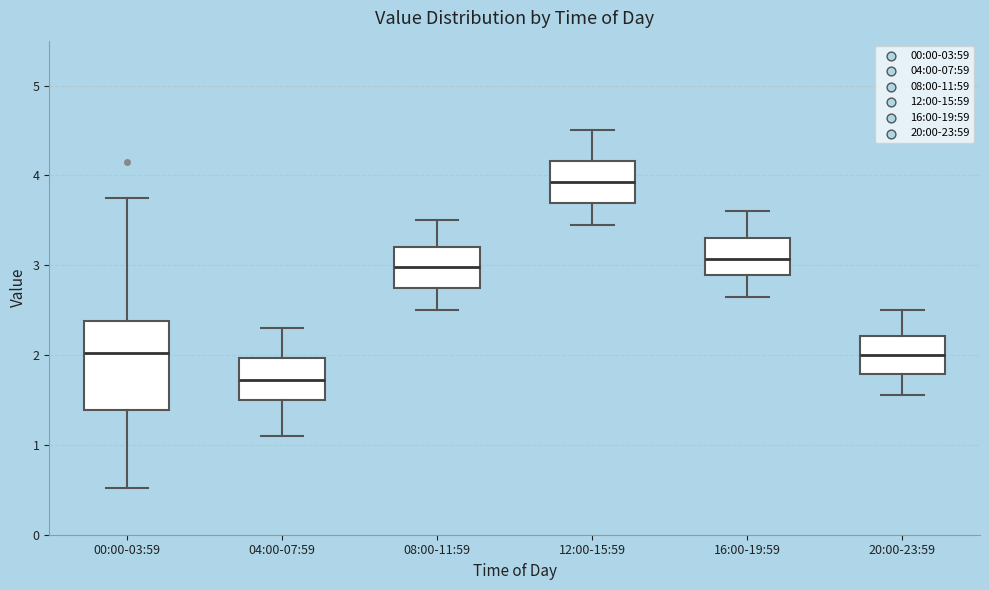

Which box's median line is the lowest?

04:00-07:59